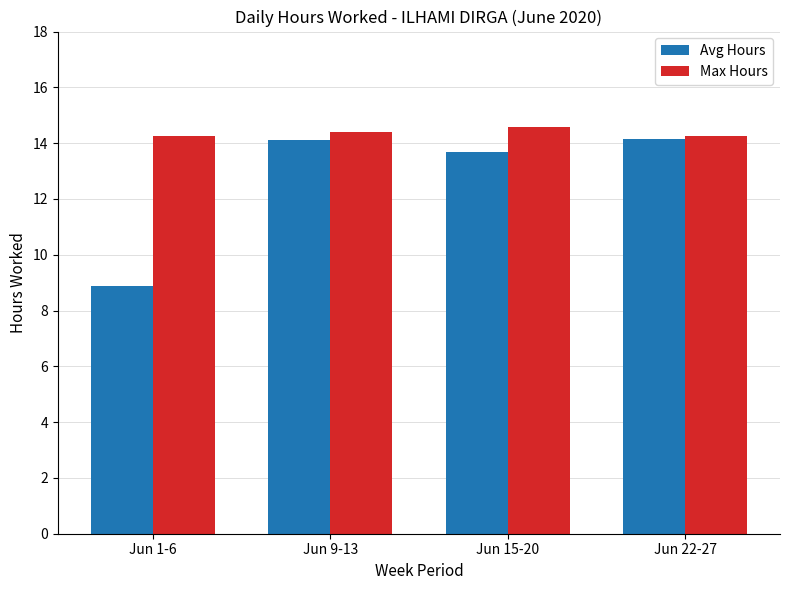

What position from the left is Jun 22-27?

4